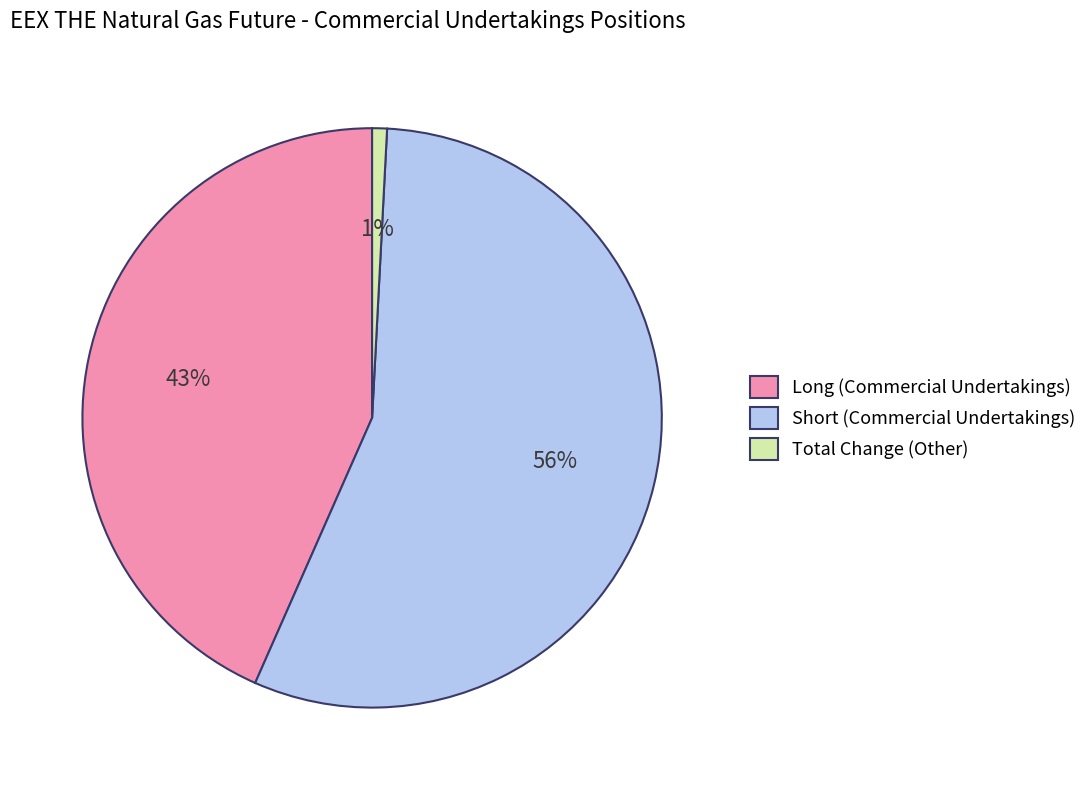

To the nearest percent, what is the average slice percentage?

33%